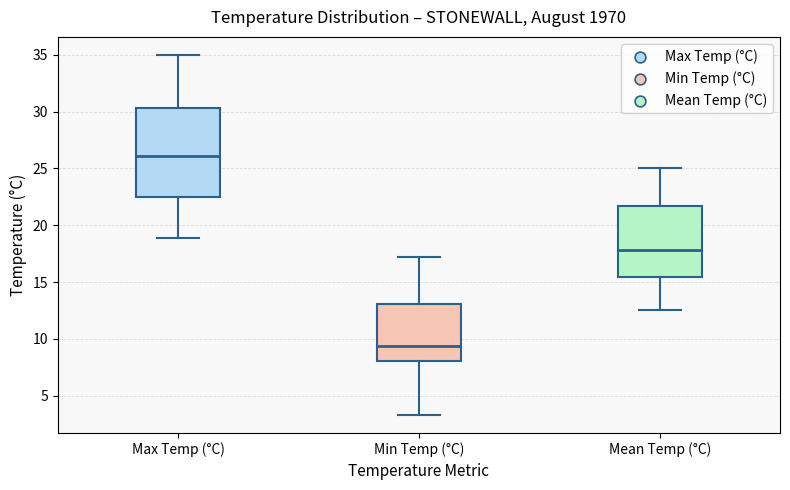

Where is the lower edge of the box for Max Temp (°C) on the y-axis? The values are not printed on the chart, so give them approximately, as read against the axis.

22.5